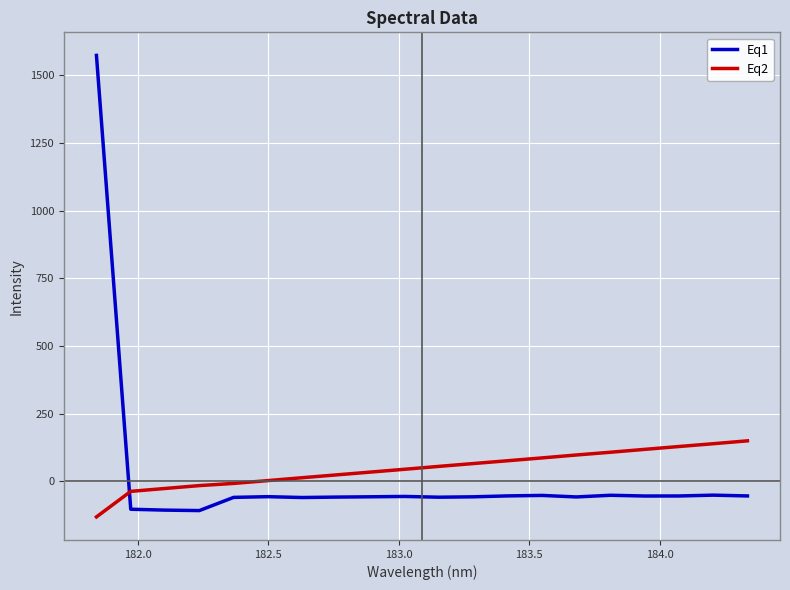

How many lines are shown in the chart?

2